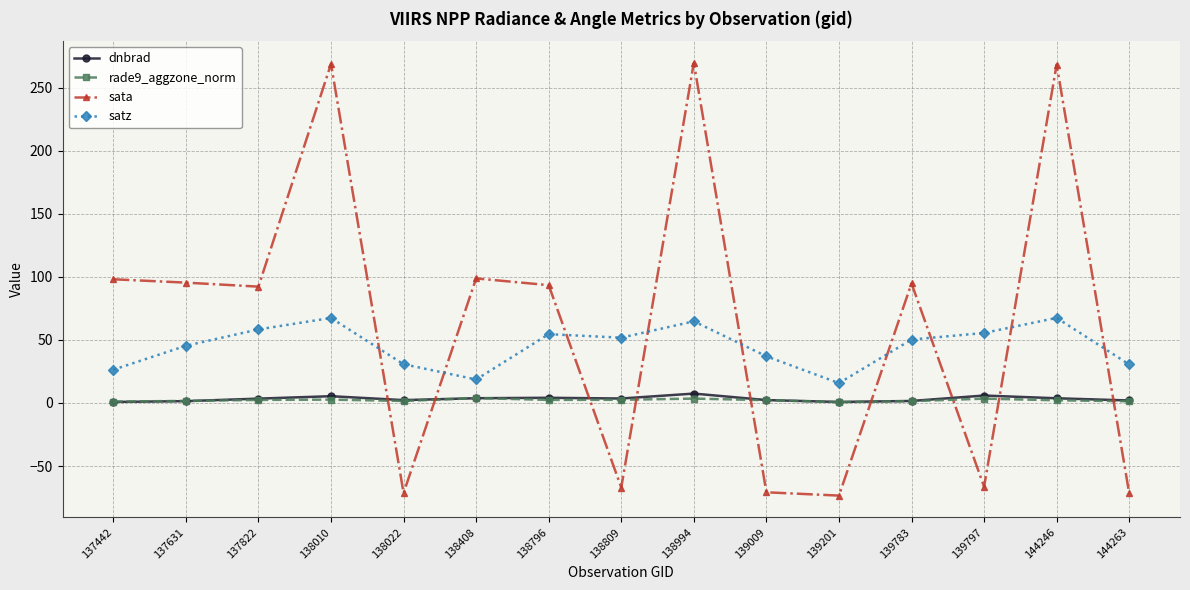

How many interior local valleys does the sata series have?

5